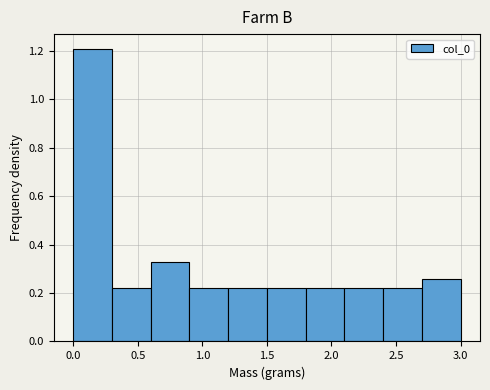

Reading left to right, list every bar in this chart as the range it spans on the x-axis followed by its height. The values are not printed on the chart, so give them approximately, as read against the axis.

0.0 to 0.3: 1.20
0.3 to 0.6: 0.22
0.6 to 0.9: 0.32
0.9 to 1.2: 0.22
1.2 to 1.5: 0.22
1.5 to 1.8: 0.22
1.8 to 2.1: 0.22
2.1 to 2.4: 0.22
2.4 to 2.7: 0.22
2.7 to 3.0: 0.26